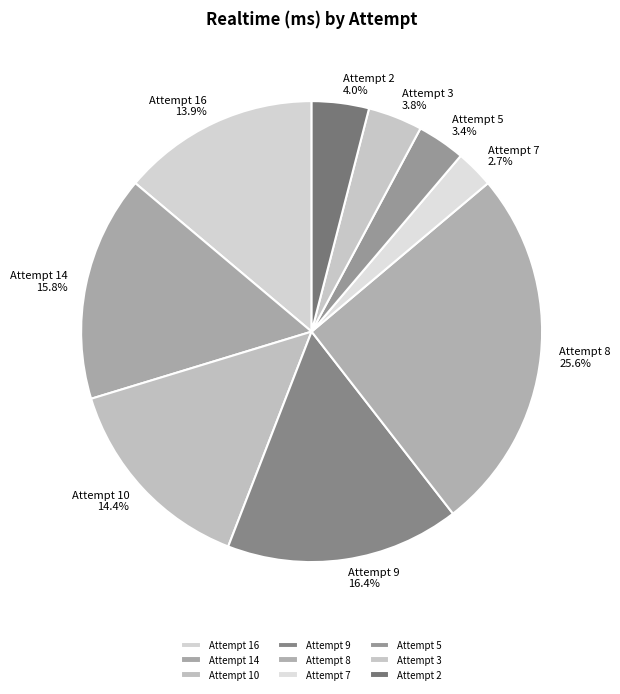

Which category has the smallest portion of the pie?

Attempt 7